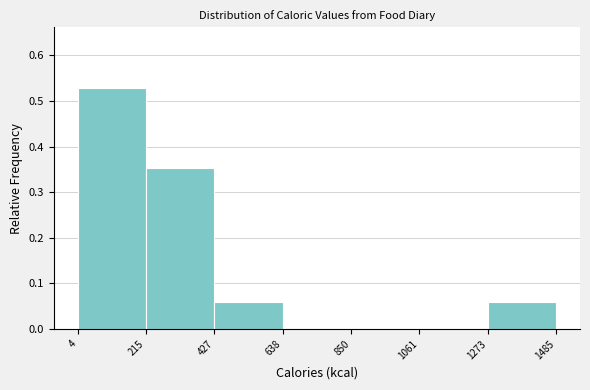

Which range on the x-axis has the tallest bar?

4 to 215